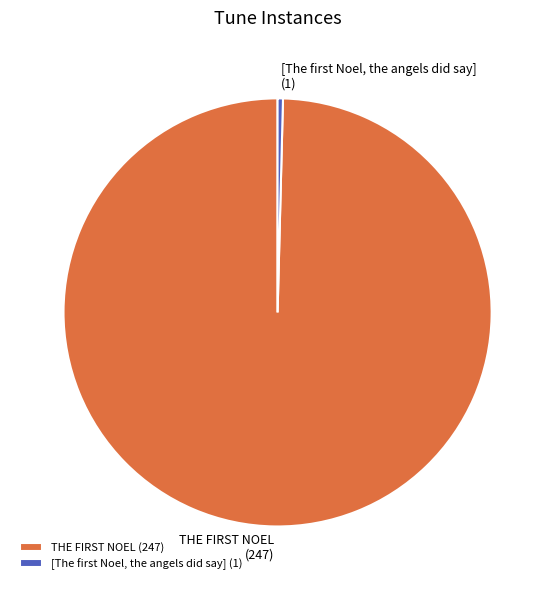

How many slices are in this pie chart?

2